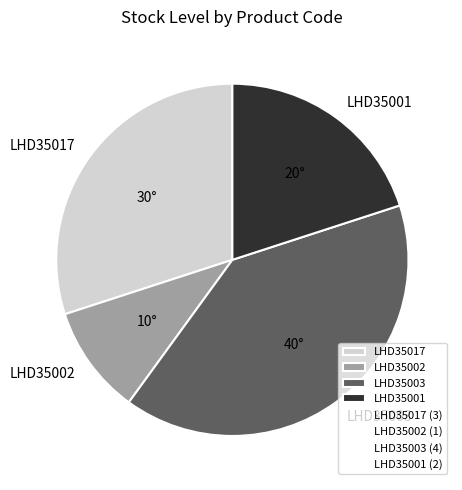

Rank the categories by value from lowest to highest.

LHD35002, LHD35001, LHD35017, LHD35003